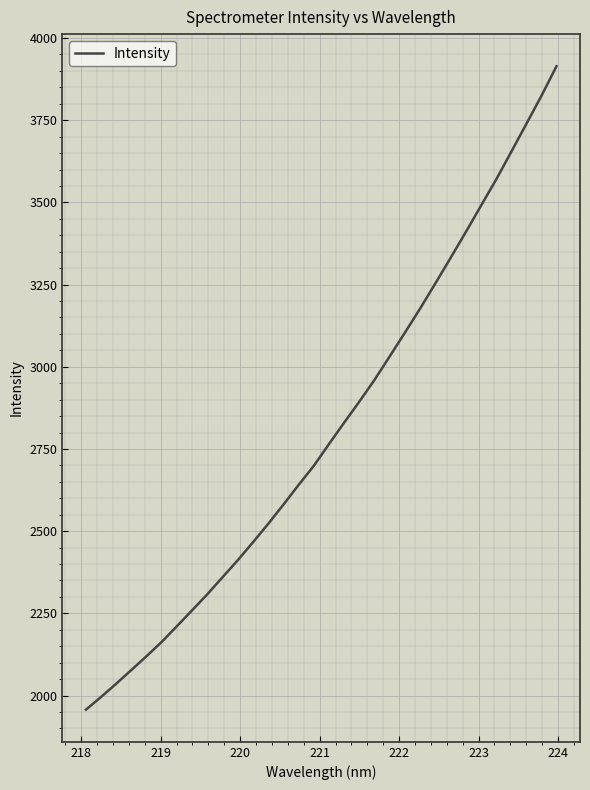

What is the difference between the second highest and minimum values?

1866.4